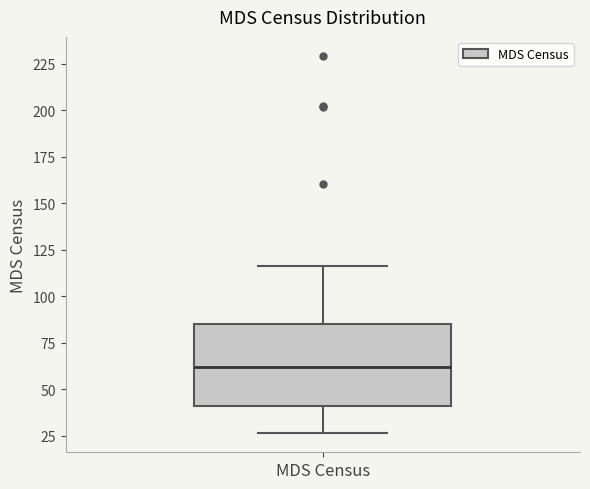

Where does the lower whisker of the box for MDS Census end on the y-axis? The values are not printed on the chart, so give them approximately, as read against the axis.

25